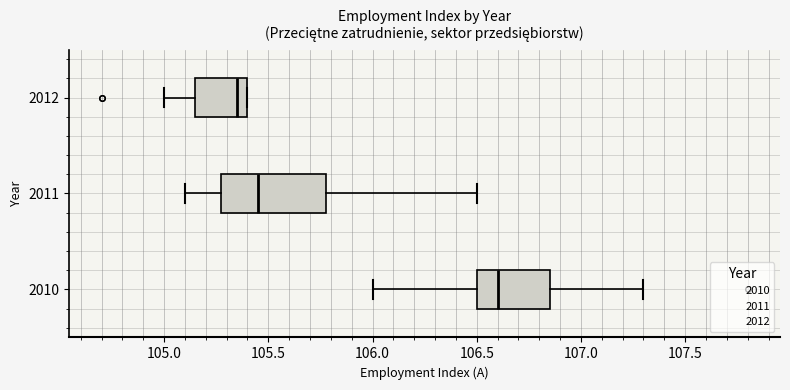

Where does the median line of the box at y = 2011 sit on the x-axis? The values are not printed on the chart, so give them approximately, as read against the axis.

105.45